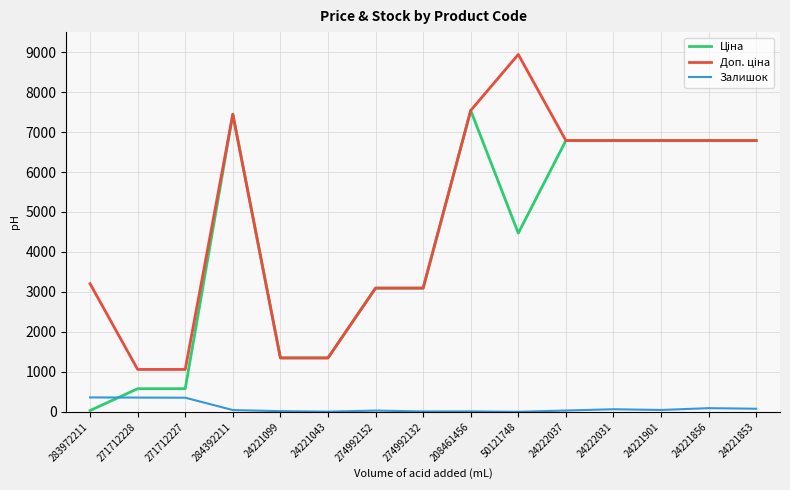

The value of Залишок at 50121748 is 0.0. True or false?

True